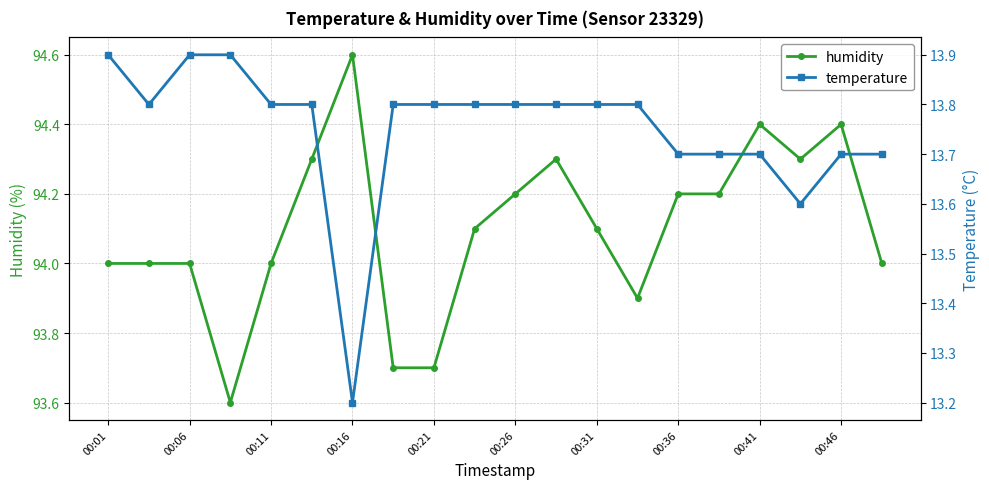

True or false: humidity and temperature cross at least once.

False